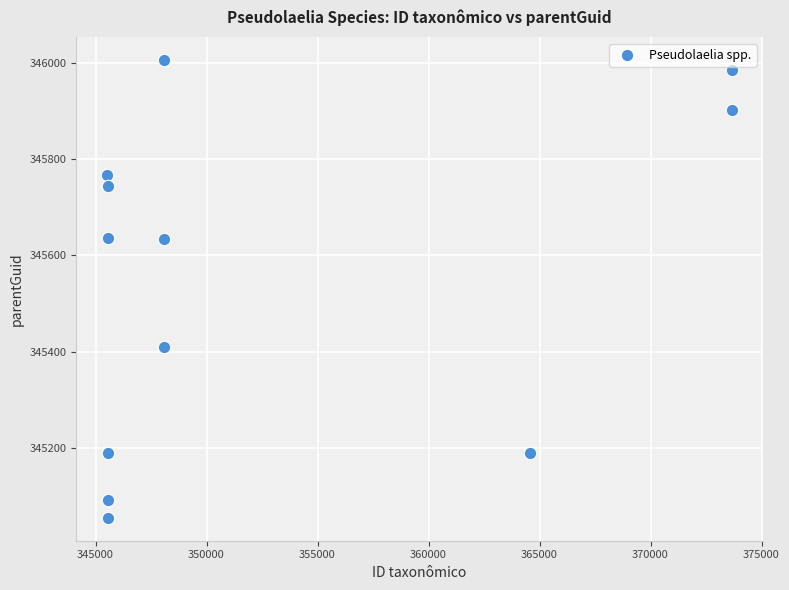

What is the average Y value?

345551.0